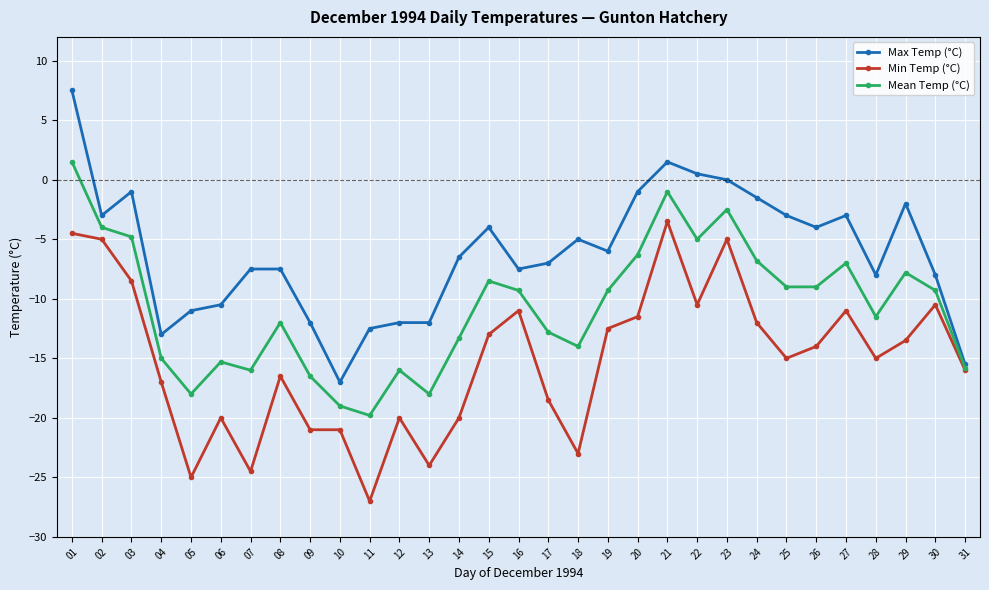

What is the average value of the Min Temp (°C) series?

-15.1